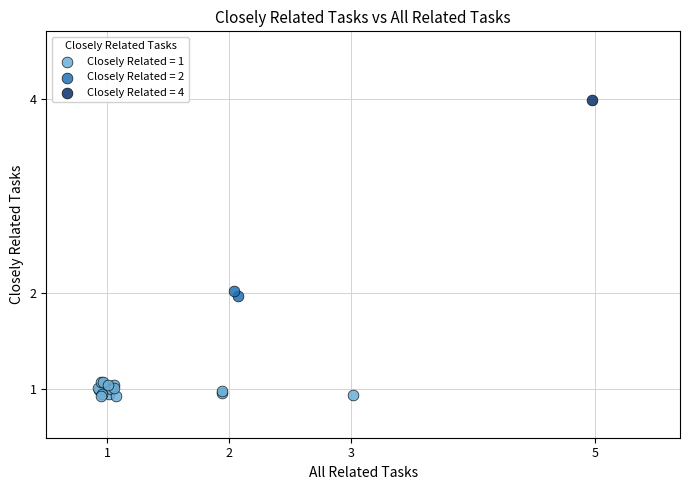

Which series reaches the minimum Y coordinate?

Closely Related = 1